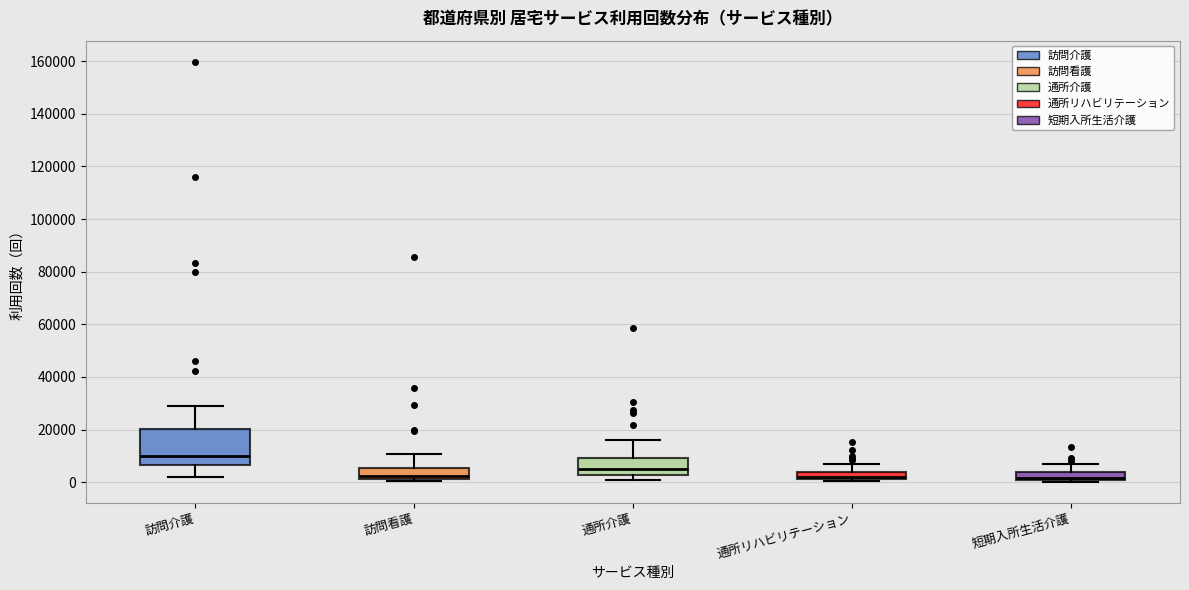

Where is the lower edge of the box for 通所リハビリテーション on the y-axis? The values are not printed on the chart, so give them approximately, as read against the axis.

2000